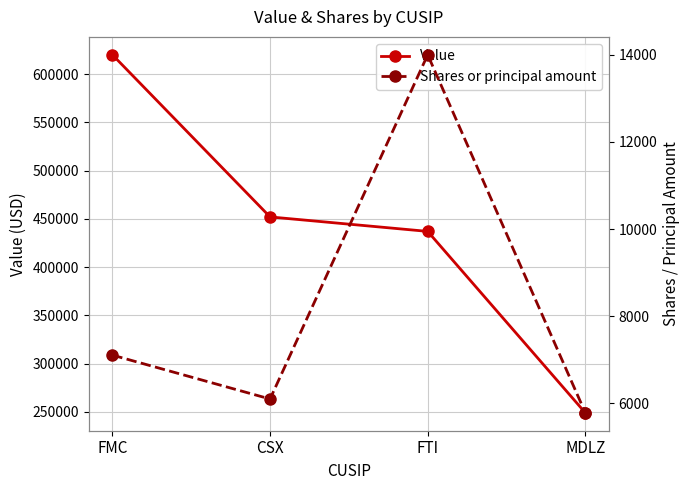

At which label is Shares or principal amount closest to 9892?

FMC